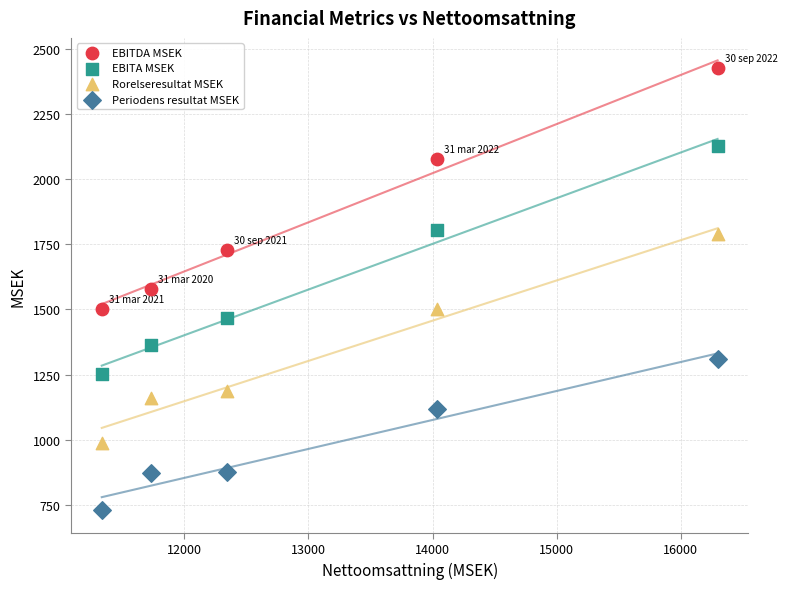

In the Periodens resultat MSEK series, what Y value is closest to 1019?

1117